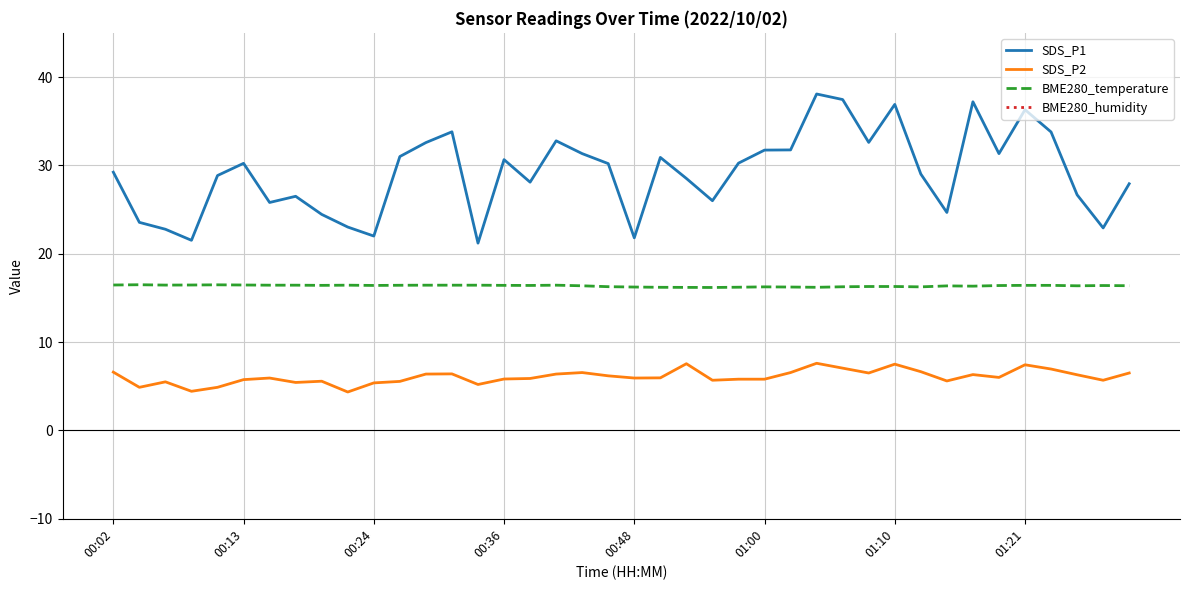

How many data points in SDS_P1 are above 30?

20